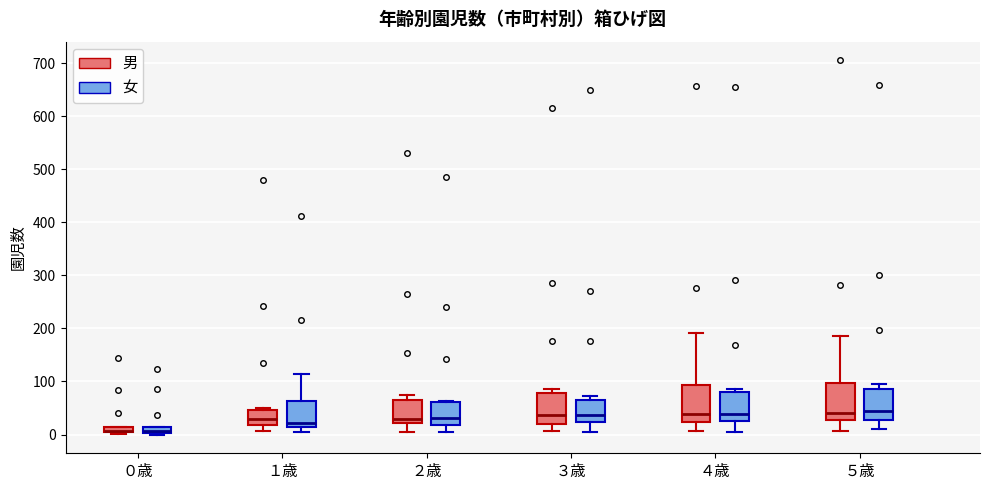

Where is the lower edge of the box for １歳 (女) on the y-axis? The values are not printed on the chart, so give them approximately, as read against the axis.

20